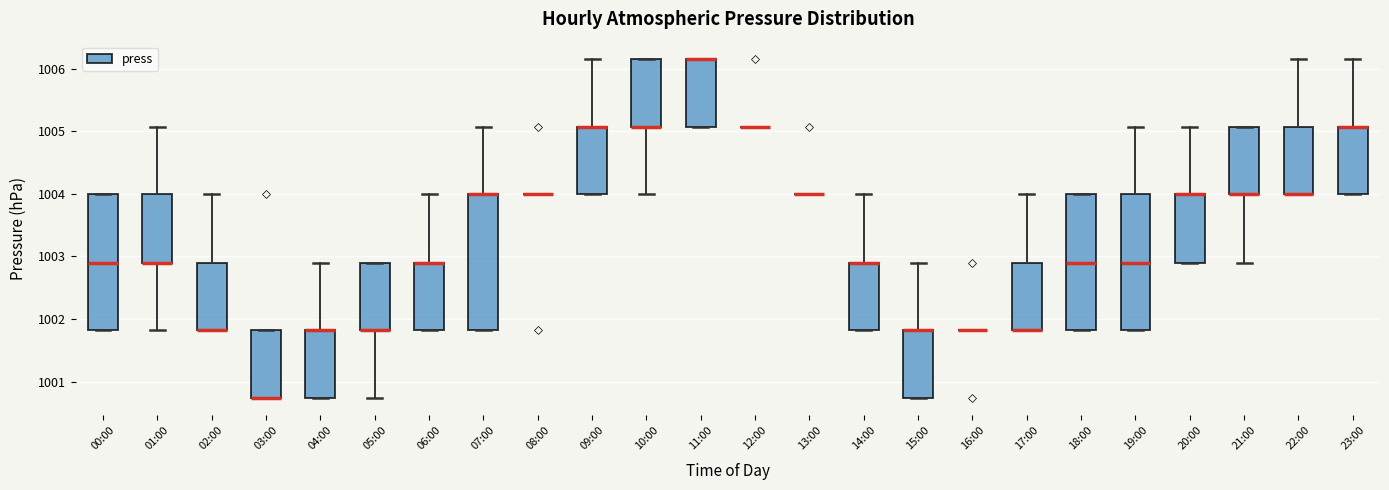

Reading left to right, transcribe this box plot: for each box, give where its median line is, the range the box spans, and where its two whiskers end, as read against the y-axis. The values are not printed on the chart, so give them approximately, as read against the axis.

00:00: median 1002.9, box 1001.8 to 1004.0, whiskers 1001.8 to 1004.0
01:00: median 1002.9 (drawn on the box's lower edge), box 1002.9 to 1004.0, whiskers 1001.8 to 1005.1
02:00: median 1001.8 (drawn on the box's lower edge), box 1001.8 to 1002.9, whiskers 1001.8 to 1004.0
03:00: median 1000.7 (drawn on the box's lower edge), box 1000.7 to 1001.8, whiskers 1000.7 to 1001.8
04:00: median 1001.8 (drawn on the box's upper edge), box 1000.7 to 1001.8, whiskers 1000.7 to 1002.9
05:00: median 1001.8 (drawn on the box's lower edge), box 1001.8 to 1002.9, whiskers 1000.7 to 1002.9
06:00: median 1002.9 (drawn on the box's upper edge), box 1001.8 to 1002.9, whiskers 1001.8 to 1004.0
07:00: median 1004.0 (drawn on the box's upper edge), box 1001.8 to 1004.0, whiskers 1001.8 to 1005.1
08:00: box collapsed to a line at 1004.0, whiskers 1004.0 to 1004.0
09:00: median 1005.1 (drawn on the box's upper edge), box 1004.0 to 1005.1, whiskers 1004.0 to 1006.2
10:00: median 1005.1 (drawn on the box's lower edge), box 1005.1 to 1006.2, whiskers 1004.0 to 1006.2
11:00: median 1006.2 (drawn on the box's upper edge), box 1005.1 to 1006.2, whiskers 1005.1 to 1006.2
12:00: box collapsed to a line at 1005.1, whiskers 1005.1 to 1005.1
13:00: box collapsed to a line at 1004.0, whiskers 1004.0 to 1004.0
14:00: median 1002.9 (drawn on the box's upper edge), box 1001.8 to 1002.9, whiskers 1001.8 to 1004.0
15:00: median 1001.8 (drawn on the box's upper edge), box 1000.7 to 1001.8, whiskers 1000.7 to 1002.9
16:00: box collapsed to a line at 1001.8, whiskers 1001.8 to 1001.8
17:00: median 1001.8 (drawn on the box's lower edge), box 1001.8 to 1002.9, whiskers 1001.8 to 1004.0
18:00: median 1002.9, box 1001.8 to 1004.0, whiskers 1001.8 to 1004.0
19:00: median 1002.9, box 1001.8 to 1004.0, whiskers 1001.8 to 1005.1
20:00: median 1004.0 (drawn on the box's upper edge), box 1002.9 to 1004.0, whiskers 1002.9 to 1005.1
21:00: median 1004.0 (drawn on the box's lower edge), box 1004.0 to 1005.1, whiskers 1002.9 to 1005.1
22:00: median 1004.0 (drawn on the box's lower edge), box 1004.0 to 1005.1, whiskers 1004.0 to 1006.2
23:00: median 1005.1 (drawn on the box's upper edge), box 1004.0 to 1005.1, whiskers 1004.0 to 1006.2